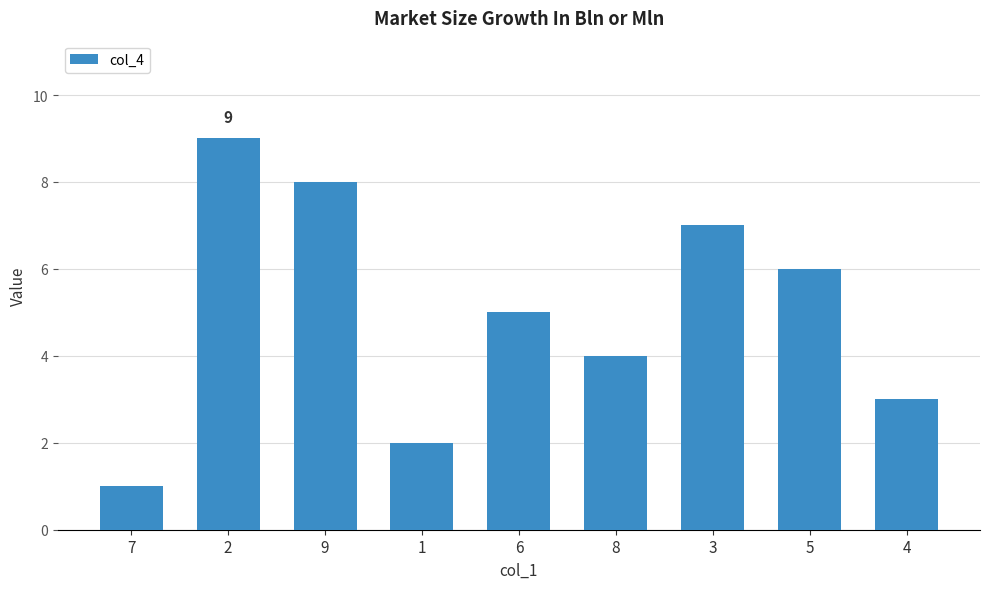

What is the label of the 2nd bar from the right?

5